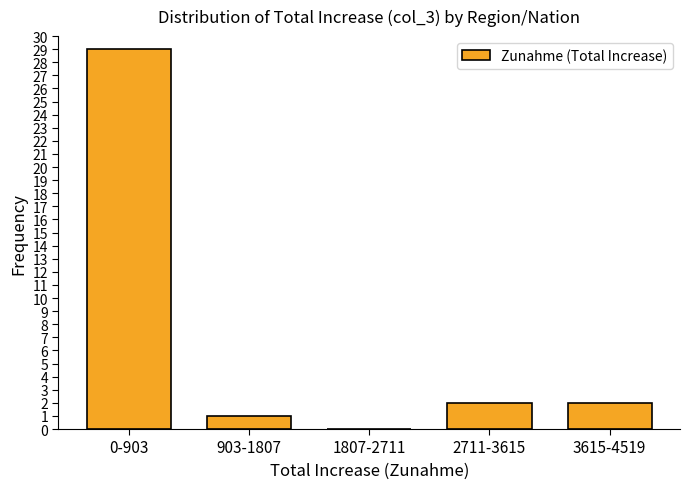

Reading left to right, transcribe all the data shown in this chart.

0-903=29	903-1807=1	1807-2711=0	2711-3615=2	3615-4519=2